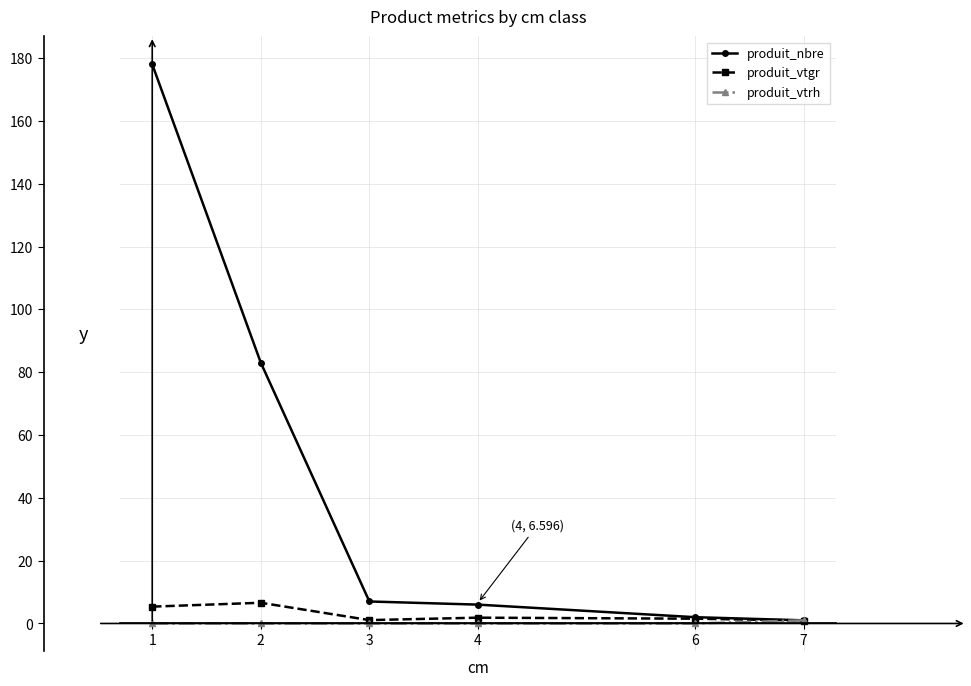

What is the spread (max minus min) of values at 7?

0.1